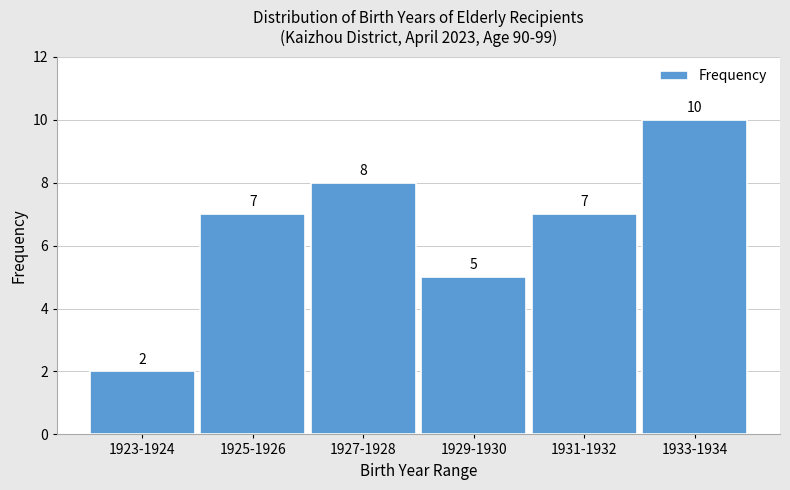

Reading right to left, transcribe all the data shown in this chart.

10	7	5	8	7	2